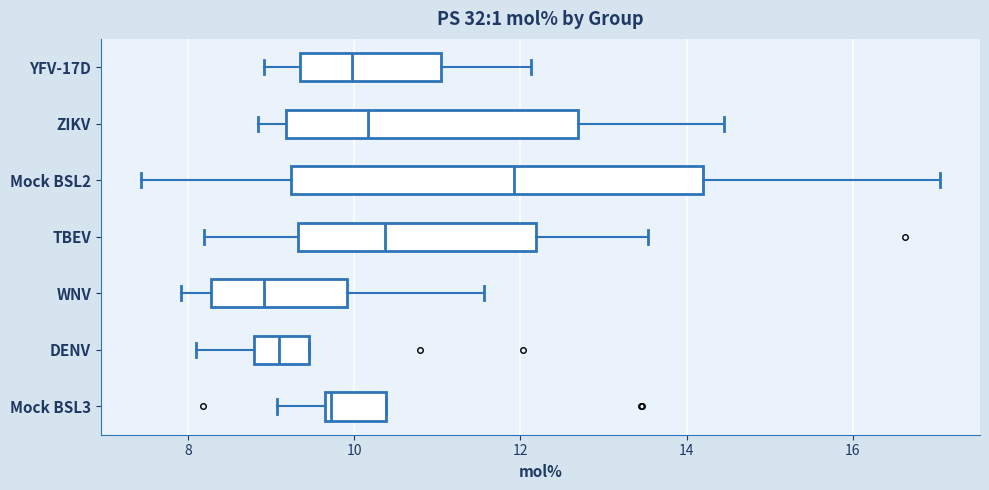

Comparing the boxes themselves (not the whiskers), which one is the widest?

Mock BSL2